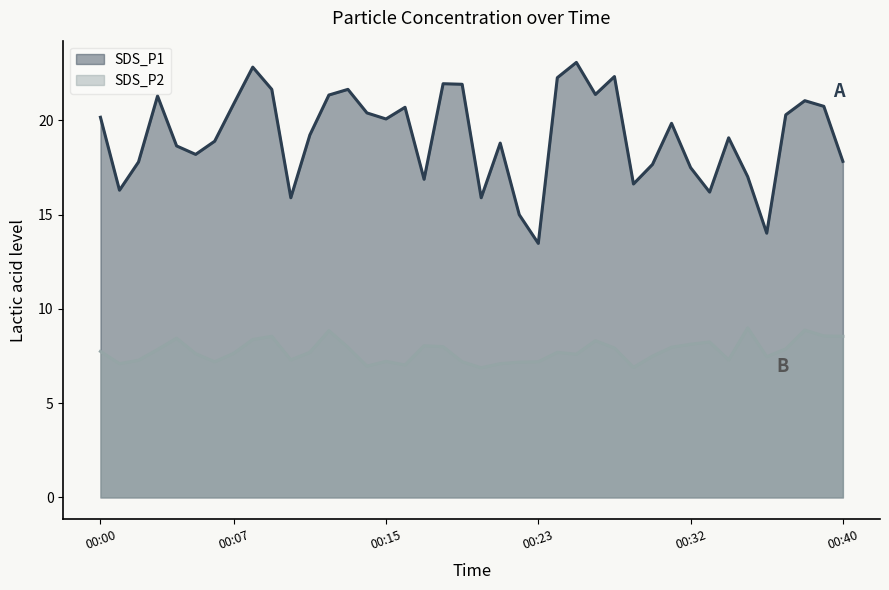

What is the value of the SDS_P1 point at the 23rd from the left?

15.0